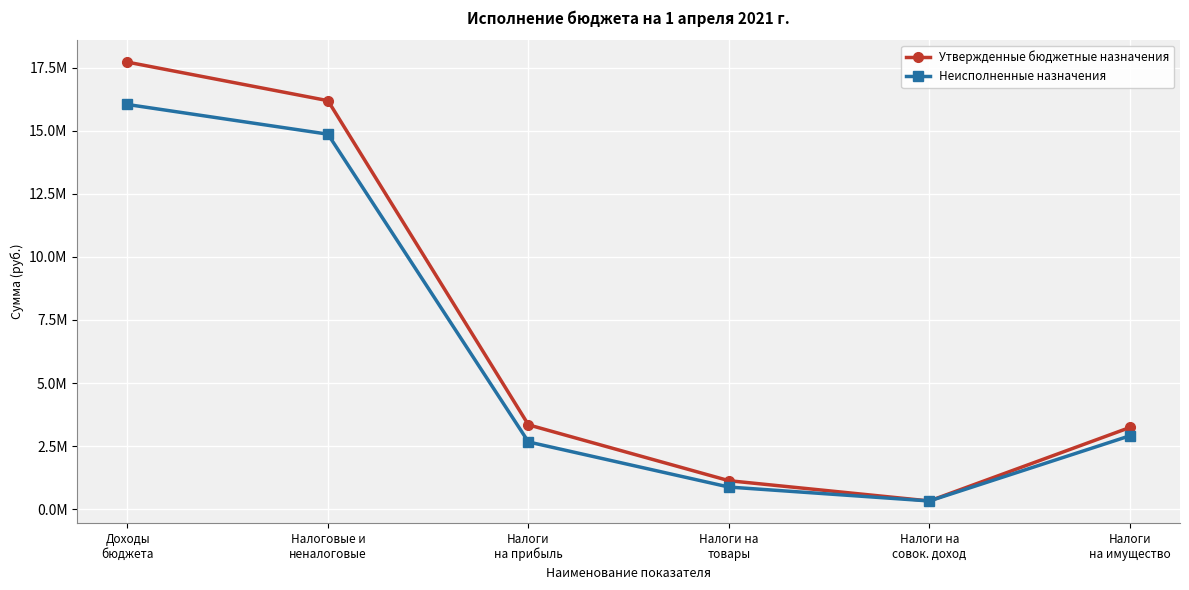

What is the label of the 5th point from the right?

Налоговые и
неналоговые